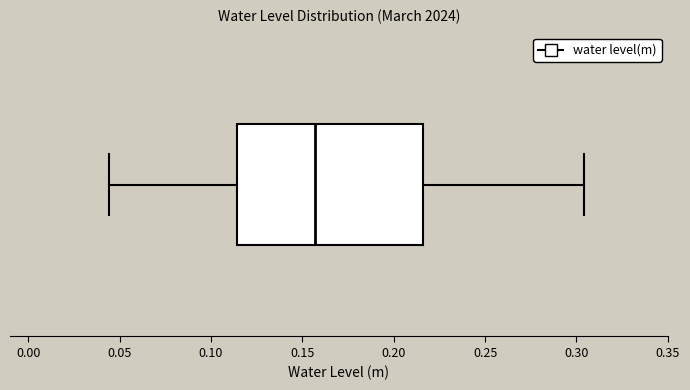

Transcribe this box plot: give where the median line is, the range the box spans, and where the two whiskers end, as read against the x-axis. The values are not printed on the chart, so give them approximately, as read against the axis.

median 0.155, box 0.115 to 0.215, whiskers 0.045 to 0.305